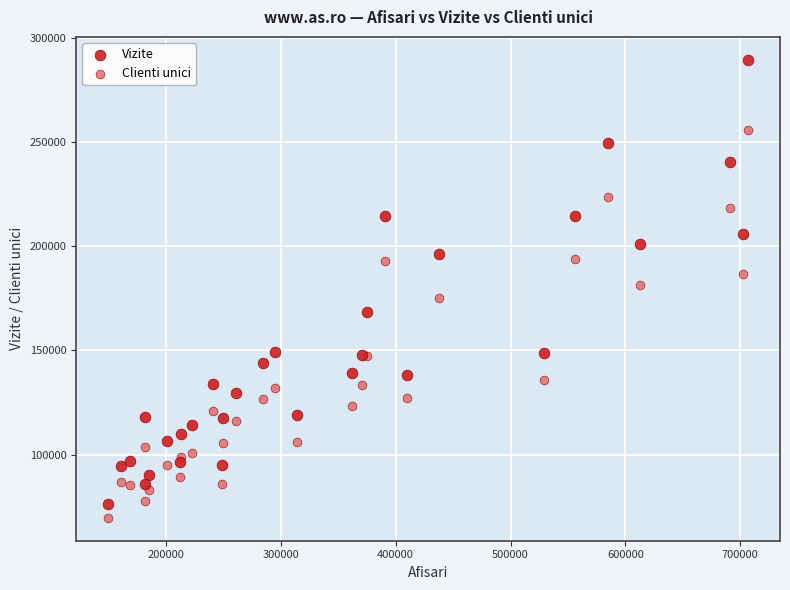

Which series has the widest spread of Y values?

Vizite